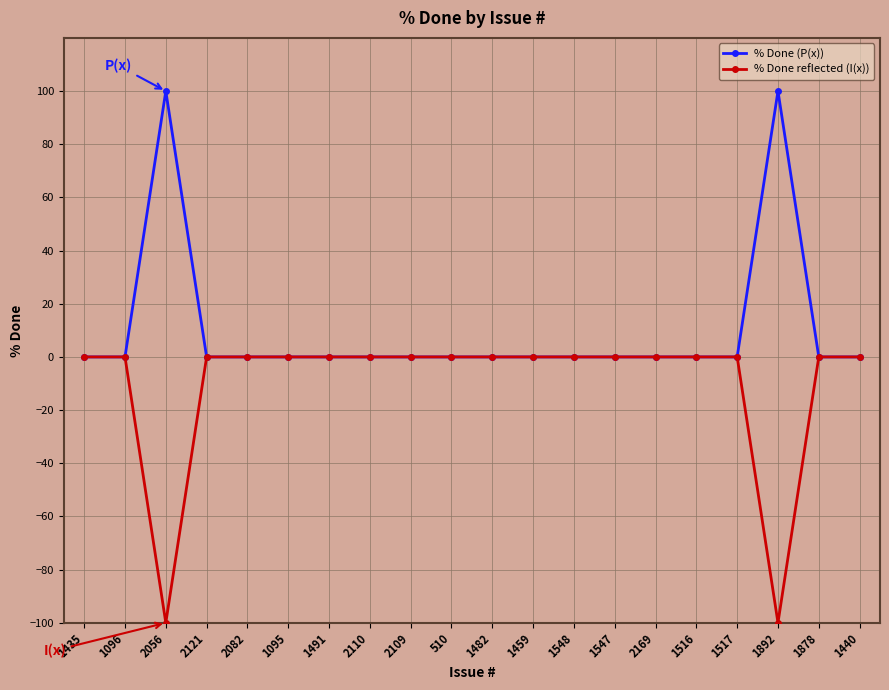

What is the maximum value shown in the chart?

100